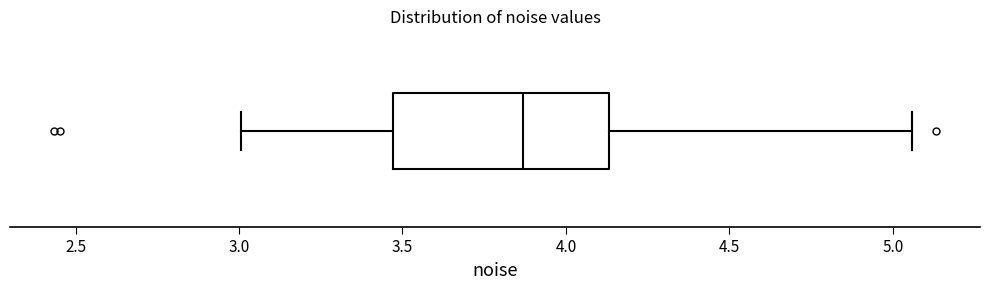

Where does the left whisker of the box end on the x-axis? The values are not printed on the chart, so give them approximately, as read against the axis.

3.00